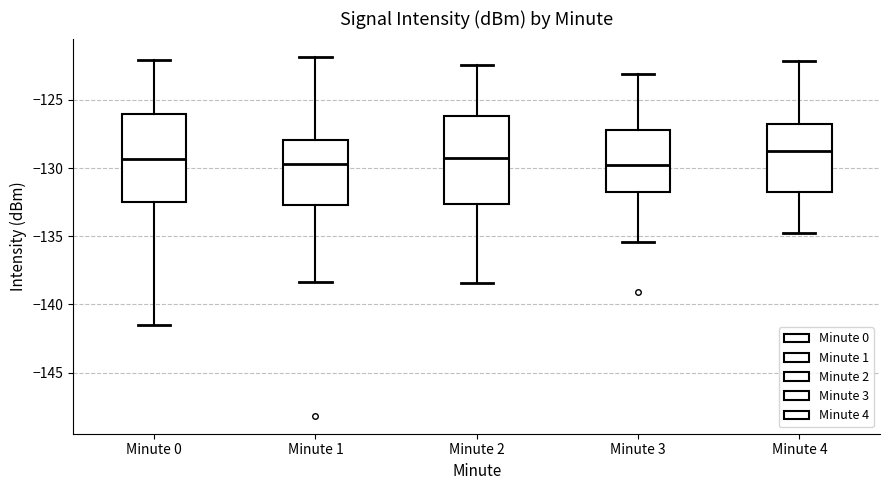

Where does the median line of the box for Minute 3 sit on the y-axis? The values are not printed on the chart, so give them approximately, as read against the axis.

-130.0